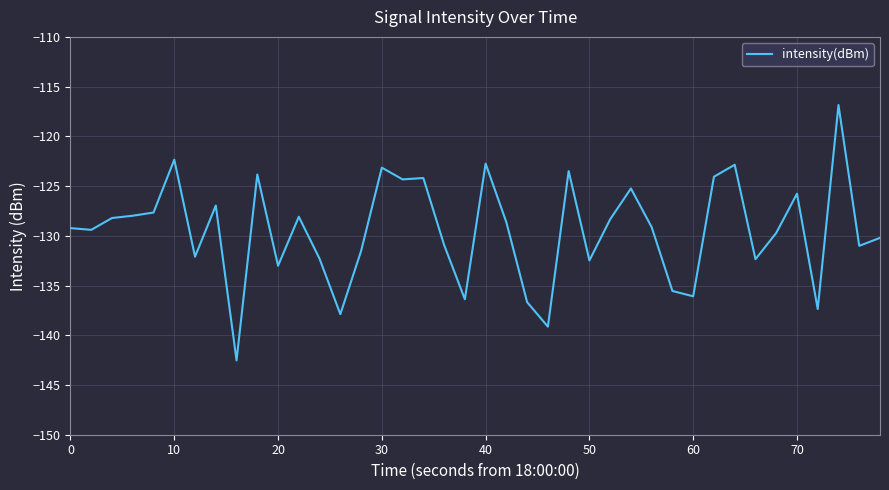

What is the difference between the maximum and minimum values?

25.7